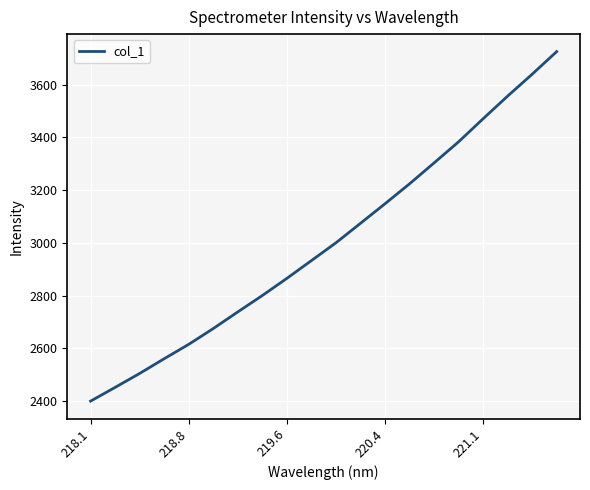

What is the minimum value shown in the chart?

2400.6